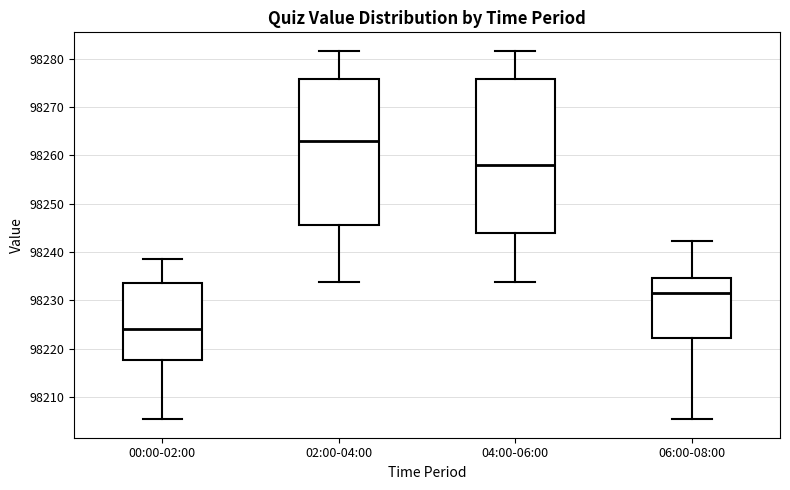

Comparing the boxes themselves (not the whiskers), which one is the tallest?

04:00-06:00